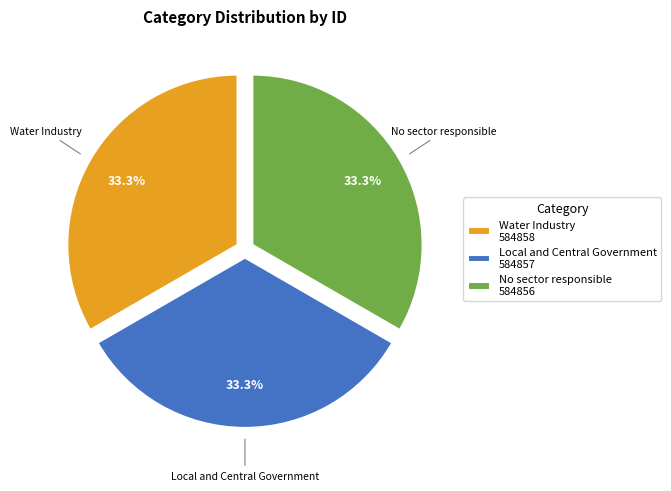

Is there a majority slice in this chart?

No